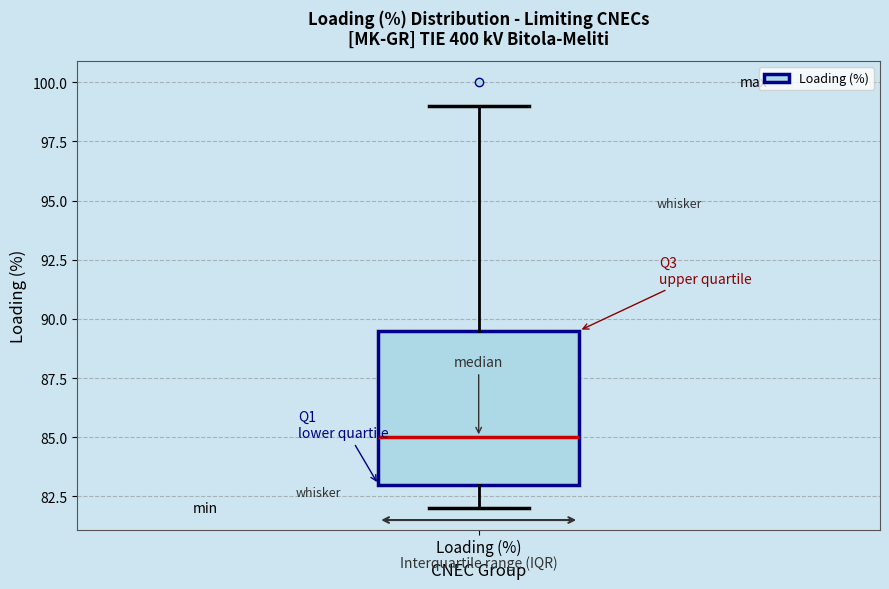

Where is the upper edge of the box for Loading (%) on the y-axis? The values are not printed on the chart, so give them approximately, as read against the axis.

89.5